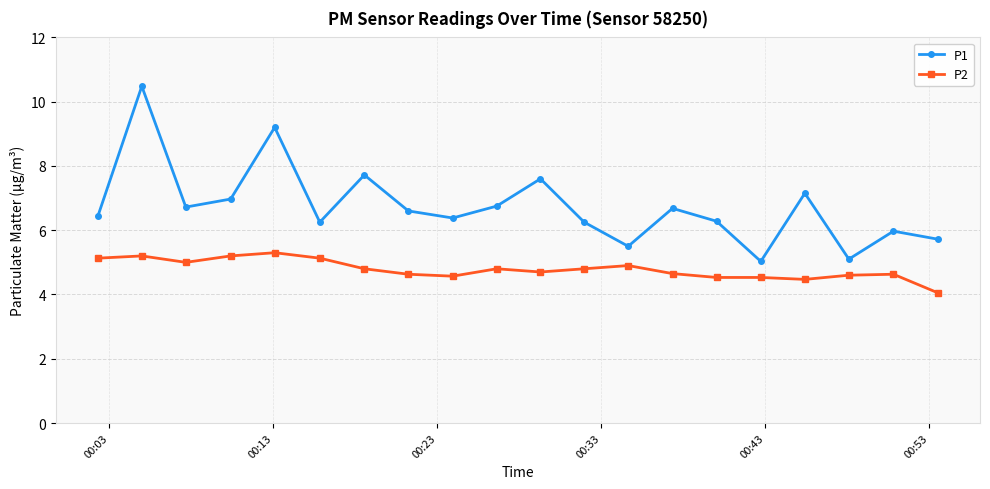

Which series has the largest range (max minus min)?

P1